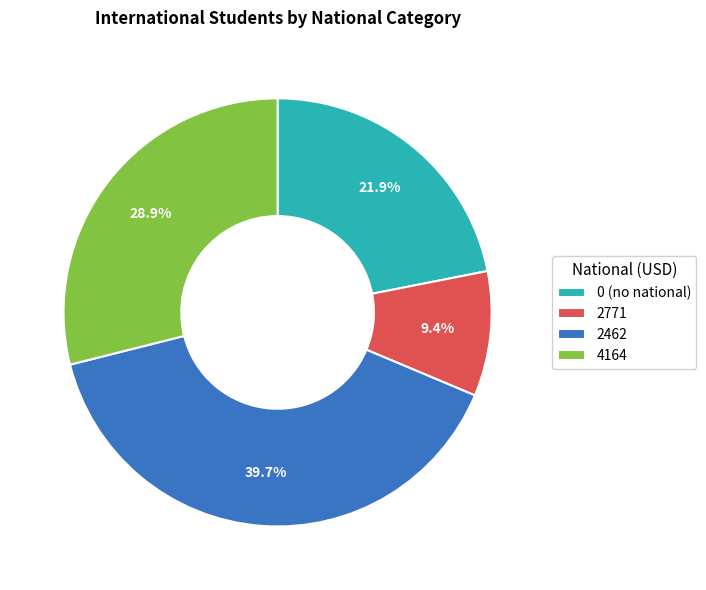

Is there a majority slice in this chart?

No